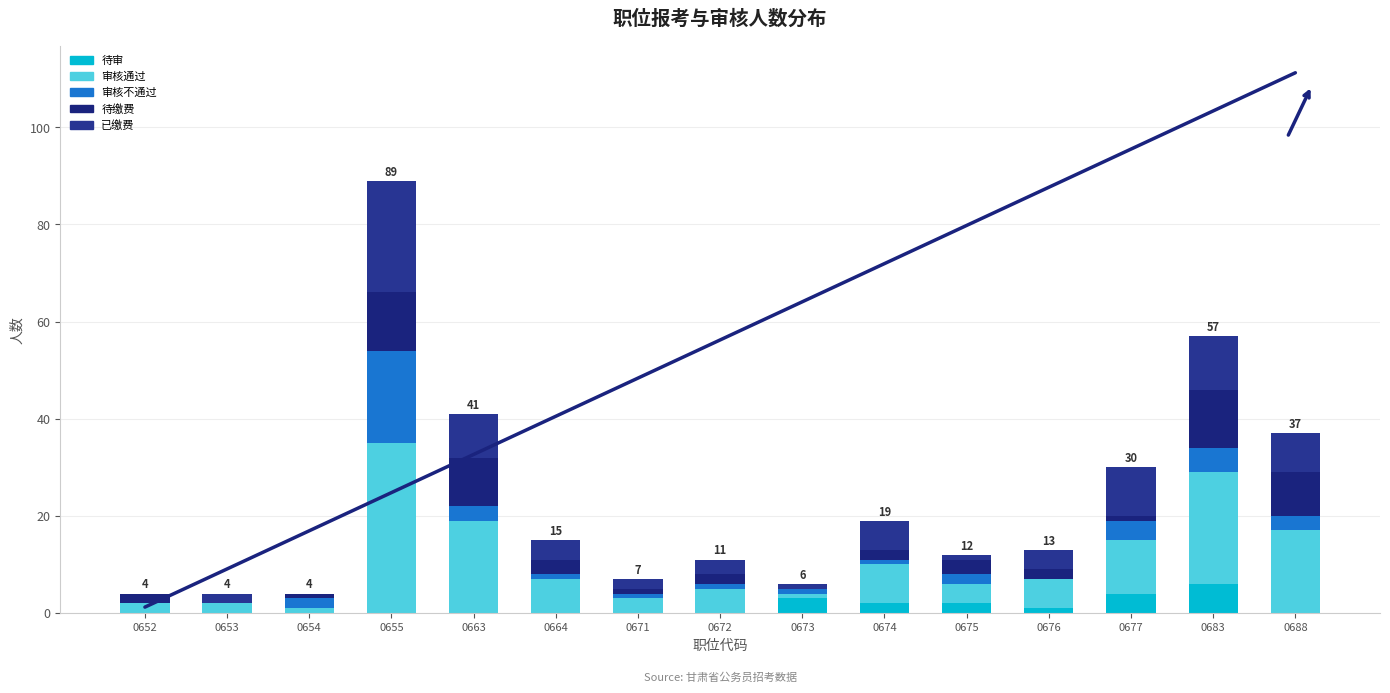

What is the maximum value shown in the chart?

35